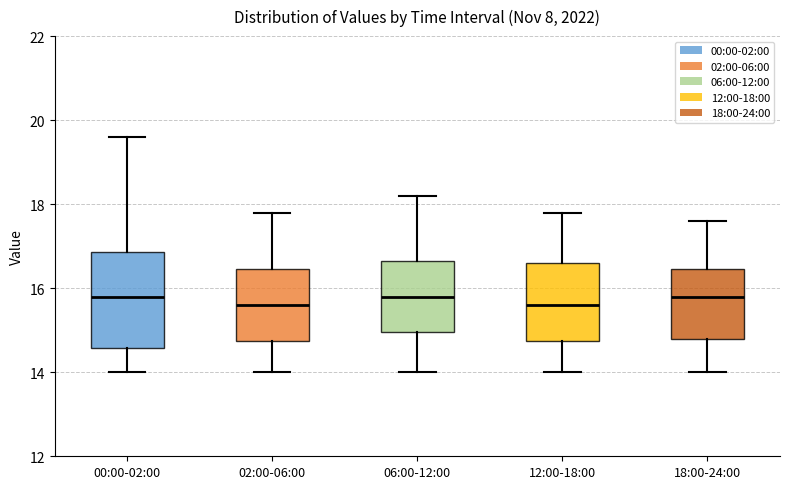

Reading left to right, transcribe this box plot: for each box, give where its median line is, the range the box spans, and where its two whiskers end, as read against the y-axis. The values are not printed on the chart, so give them approximately, as read against the axis.

00:00-02:00: median 15.8, box 14.6 to 16.8, whiskers 14.0 to 19.6
02:00-06:00: median 15.6, box 14.8 to 16.4, whiskers 14.0 to 17.8
06:00-12:00: median 15.8, box 15.0 to 16.6, whiskers 14.0 to 18.2
12:00-18:00: median 15.6, box 14.8 to 16.6, whiskers 14.0 to 17.8
18:00-24:00: median 15.8, box 14.8 to 16.4, whiskers 14.0 to 17.6